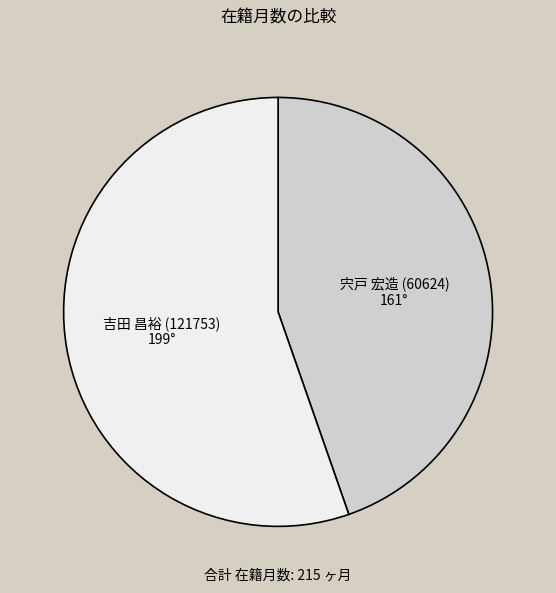

Which slice is the smallest?

宍戸 宏造 (60624)